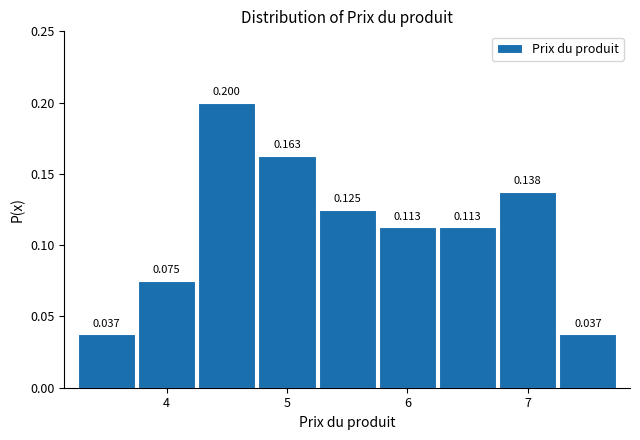

Reading left to right, list every bar in this chart as the range it spans on the x-axis followed by its height. The bar edges are not printed on the chart, so give them approximately, as read against the axis.

3.25 to 3.75: 0.037
3.75 to 4.25: 0.075
4.25 to 4.75: 0.200
4.75 to 5.25: 0.163
5.25 to 5.75: 0.125
5.75 to 6.25: 0.113
6.25 to 6.75: 0.113
6.75 to 7.25: 0.138
7.25 to 7.75: 0.037